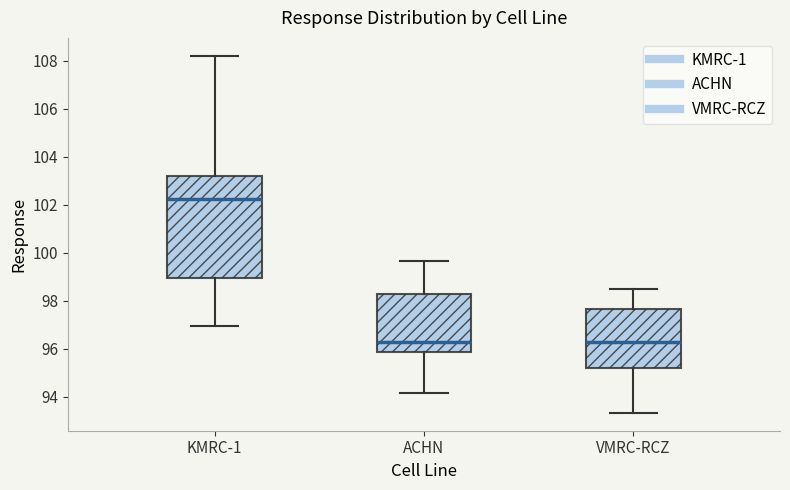

Which box is the tallest, from its lower edge to its upper edge?

KMRC-1